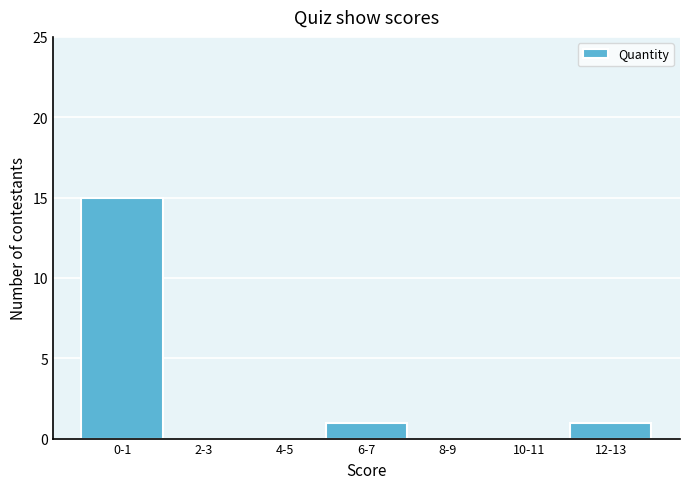

Reading left to right, what are all the values shown in this chart?

0-1=15	2-3=0	4-5=0	6-7=1	8-9=0	10-11=0	12-13=1